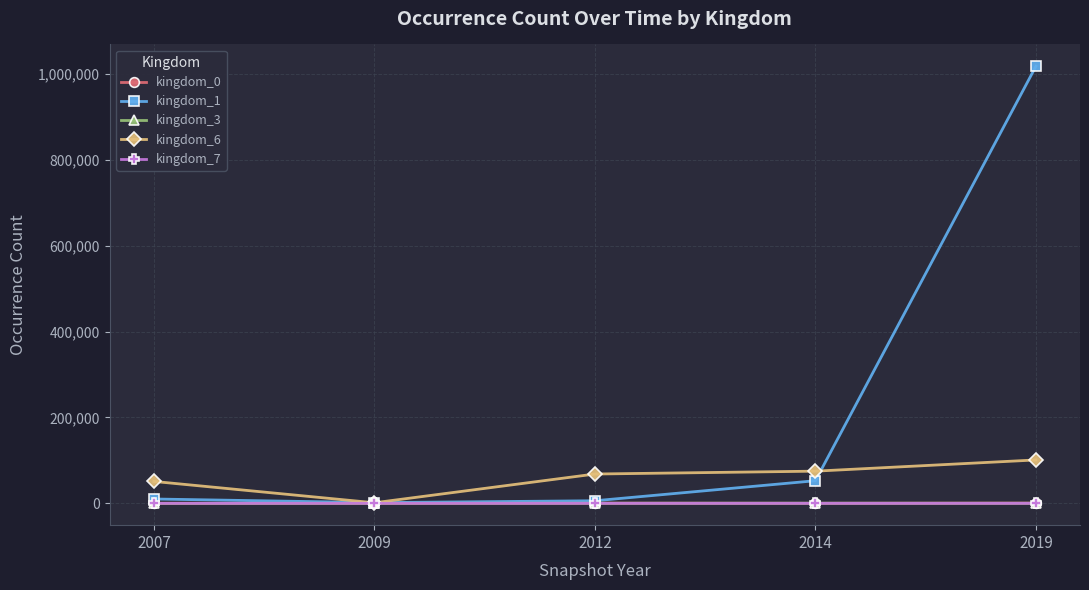

At which category is the sum across all series the highest?

2019